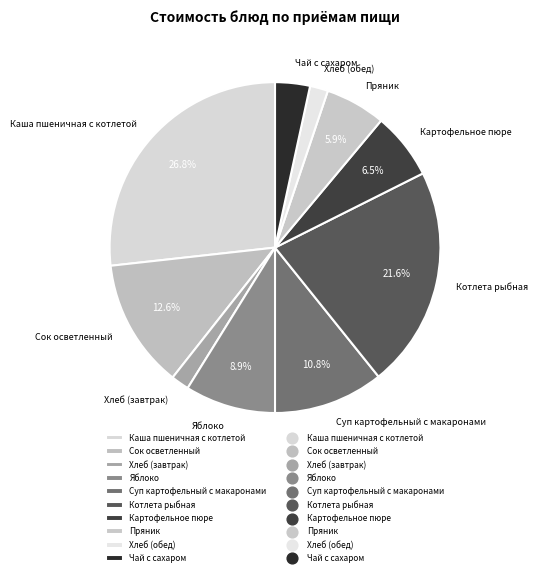

To the nearest percent, what portion does Котлета рыбная represent?

22%